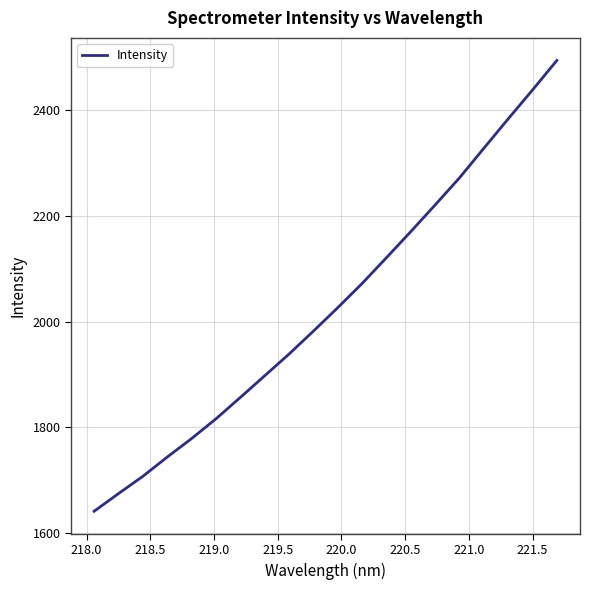

What is the sum of all values?

40566.4